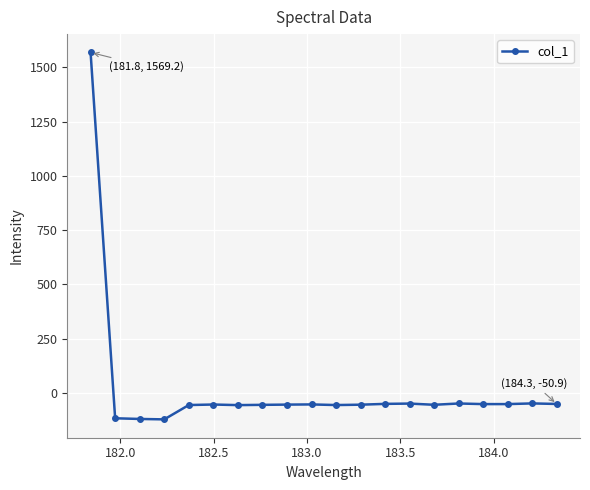

What is the value of the 10th point from the left?

-53.1